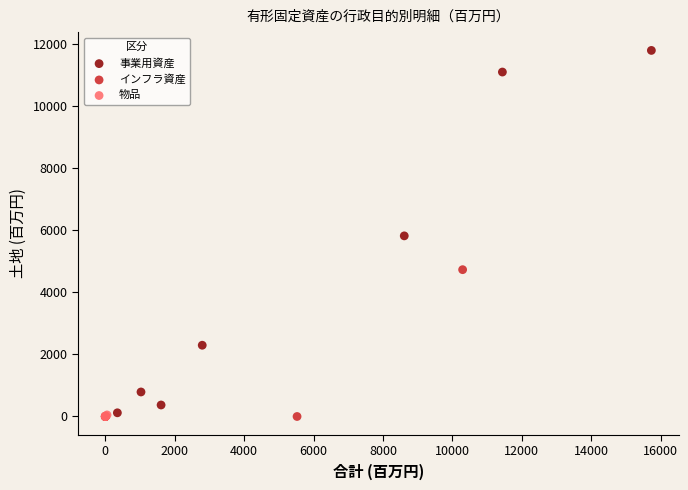

What are all the series names shown in the legend?

事業用資産, インフラ資産, 物品